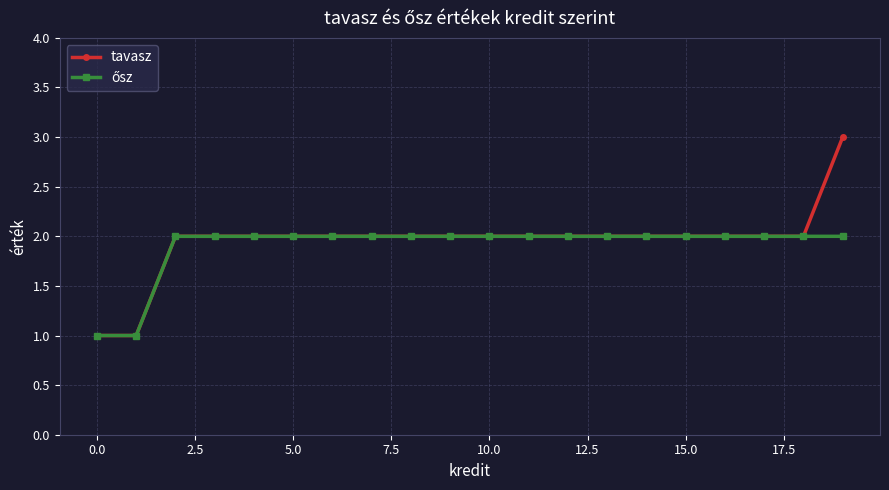

What is the value of the tavasz point at the 20th from the left?

3